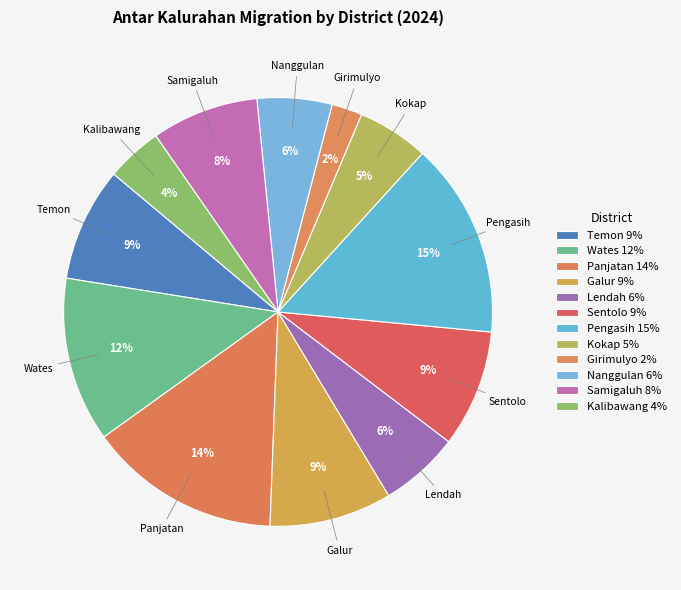

Rank the categories by value from lowest to highest.

Girimulyo, Kalibawang, Kokap, Nanggulan, Lendah, Samigaluh, Temon, Sentolo, Galur, Wates, Panjatan, Pengasih